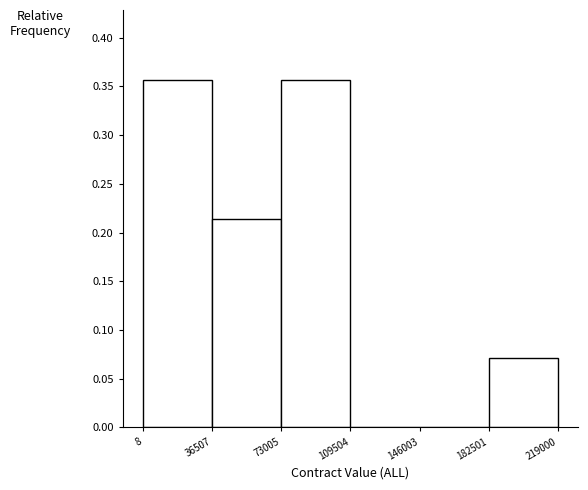

Reading left to right, list every bar in this chart as the range it spans on the x-axis followed by its height. The values are not printed on the chart, so give them approximately, as read against the axis.

8 to 36507: 0.355
36507 to 73005: 0.215
73005 to 109504: 0.355
109504 to 146003: 0
146003 to 182501: 0
182501 to 219000: 0.070